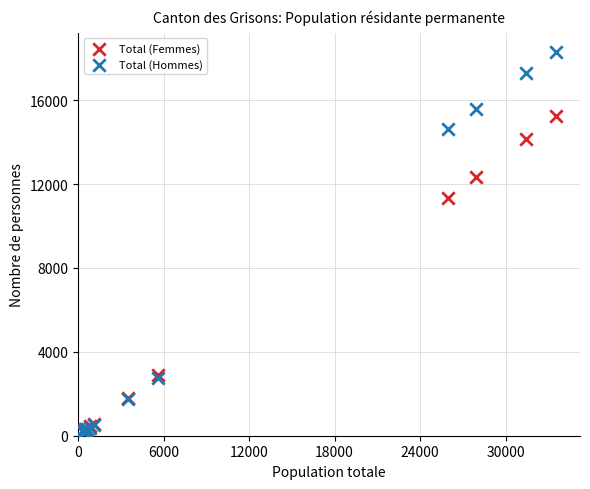

In the Total (Femmes) series, what Y value is closest to 7625?

11344